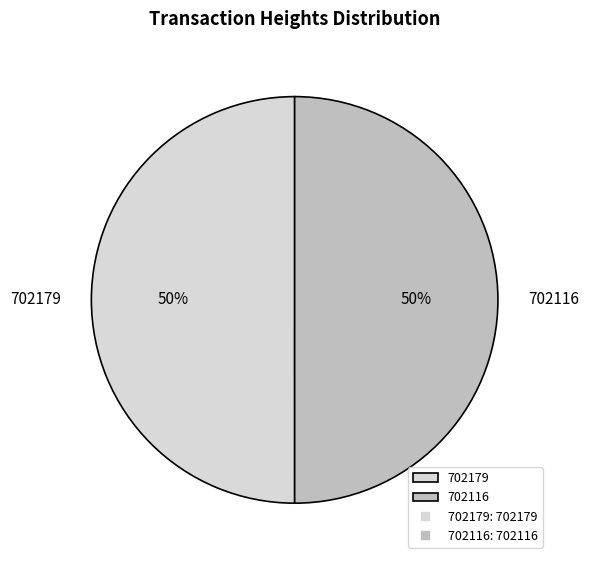

The 702179 slice represents 50% of the pie. True or false?

True